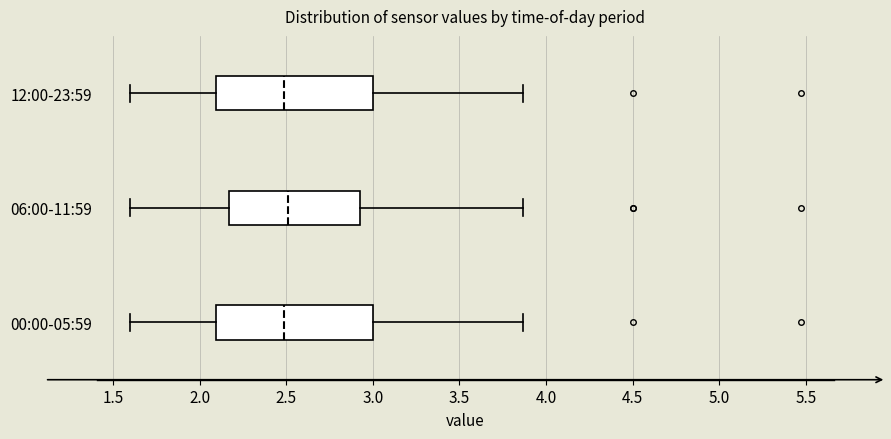

Reading bottom to top, read every box against the x-axis: the position of its median line, the range the box covers, and the ends of its whiskers. The values are not printed on the chart, so give them approximately, as read against the axis.

00:00-05:59: median 2.50, box 2.10 to 3.00, whiskers 1.60 to 3.85
06:00-11:59: median 2.50, box 2.15 to 2.95, whiskers 1.60 to 3.85
12:00-23:59: median 2.50, box 2.10 to 3.00, whiskers 1.60 to 3.85